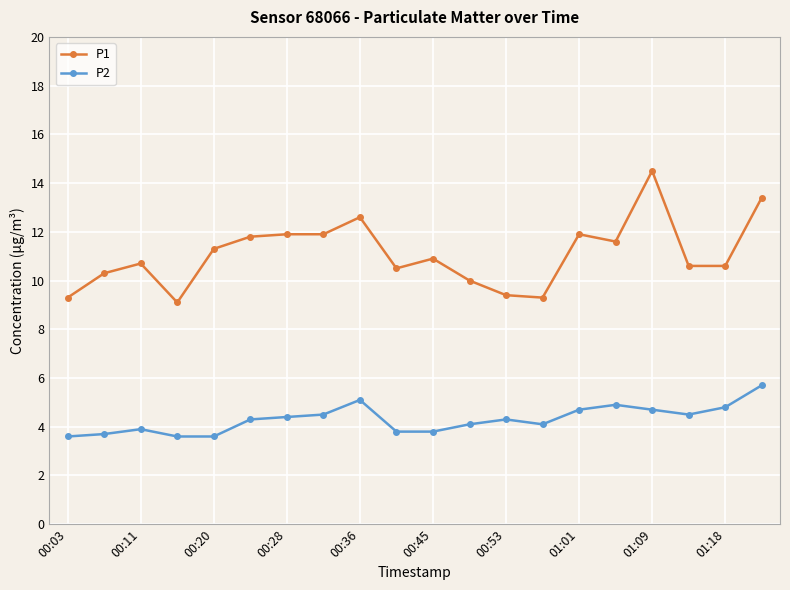

What is the minimum value for P1?

9.1